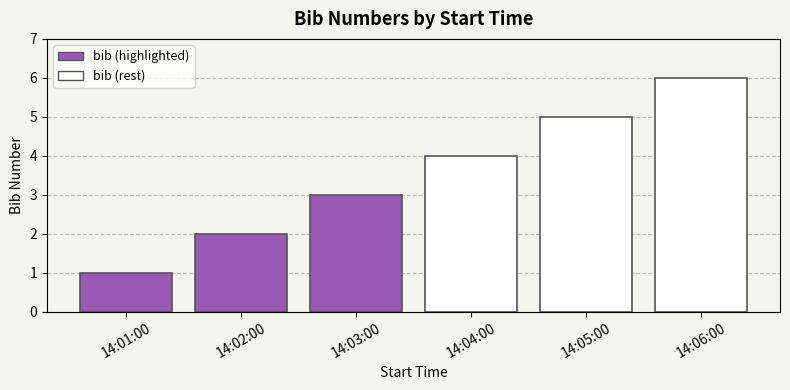

What is the sum of the values at 14:03:00 and 14:06:00?

9